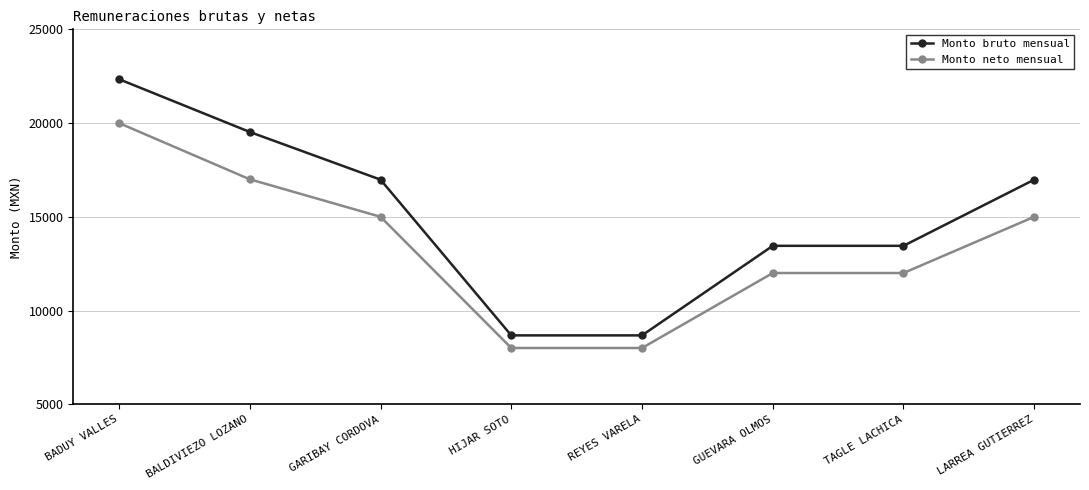

Rank the series at TAGLE LACHICA from lowest to highest value.

Monto neto mensual, Monto bruto mensual